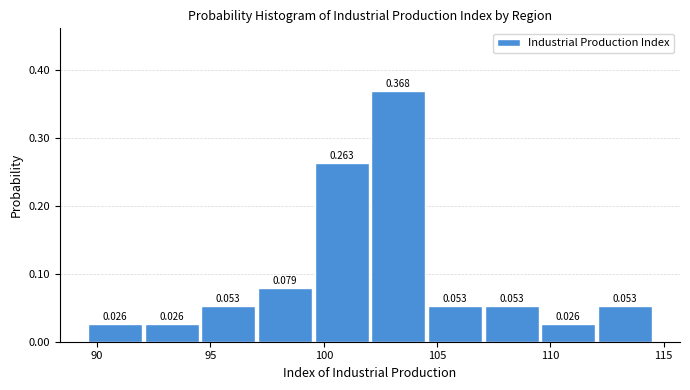

Over which range of the x-axis is the bar tallest?

102.1 to 104.6